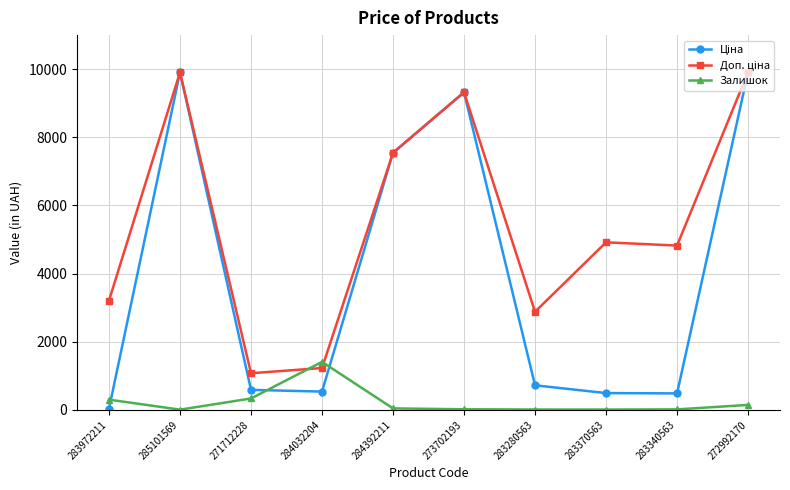

At how many categories does at least one series exceed 9067?

3